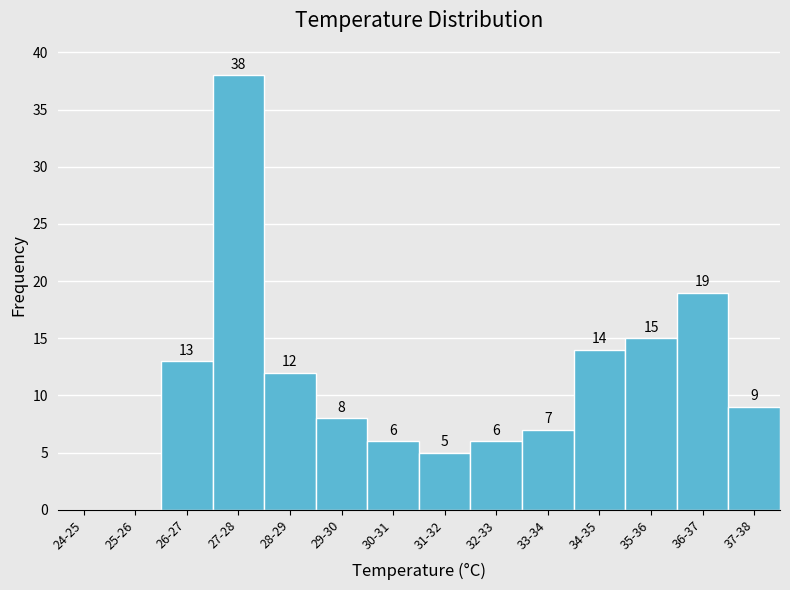

Reading right to left, what are all the values shown in this chart?

37-38=9	36-37=19	35-36=15	34-35=14	33-34=7	32-33=6	31-32=5	30-31=6	29-30=8	28-29=12	27-28=38	26-27=13	25-26=0	24-25=0